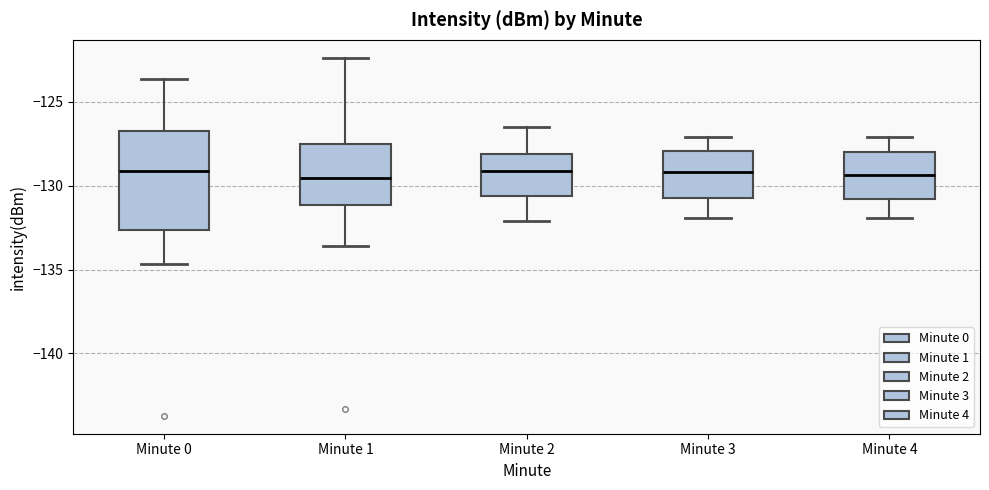

Reading left to right, read every box against the y-axis: the position of its median line, the range the box covers, and the ends of its whiskers. The values are not printed on the chart, so give them approximately, as read against the axis.

Minute 0: median -129.0, box -132.5 to -126.5, whiskers -134.5 to -123.5
Minute 1: median -129.5, box -131.0 to -127.5, whiskers -133.5 to -122.5
Minute 2: median -129.0, box -130.5 to -128.0, whiskers -132.0 to -126.5
Minute 3: median -129.0, box -130.5 to -128.0, whiskers -132.0 to -127.0
Minute 4: median -129.5, box -131.0 to -128.0, whiskers -132.0 to -127.0